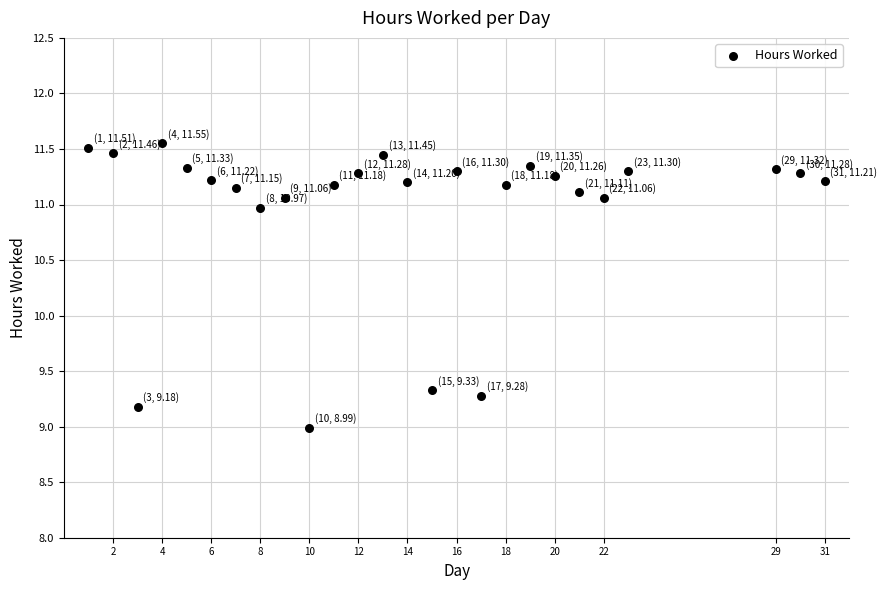

What is the range of X values (max minus min)?

30.0